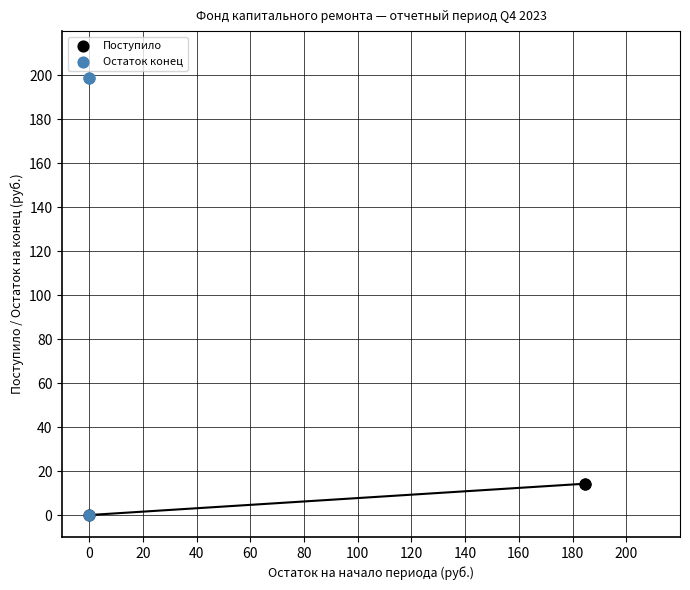

Which series reaches the maximum Y coordinate?

Остаток конец